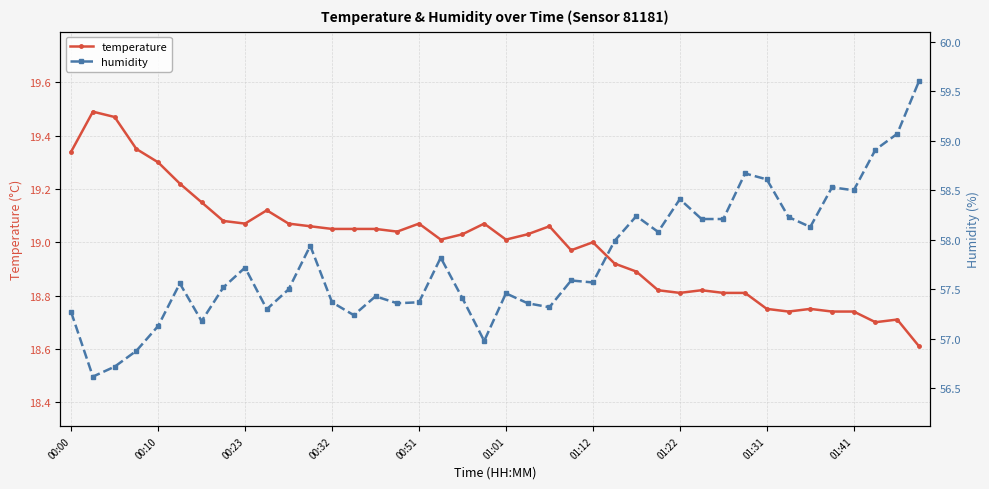

How many distinct data groups are displayed?

2